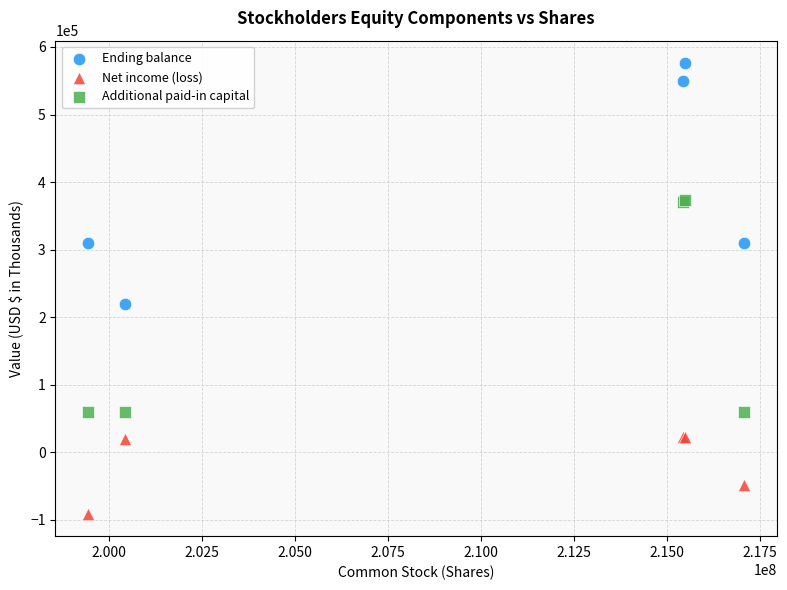

Which series reaches the maximum Y coordinate?

Ending balance